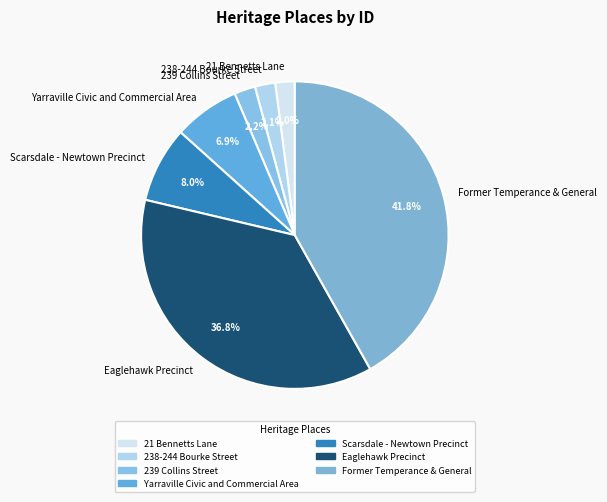

How many segments does this pie chart have?

7